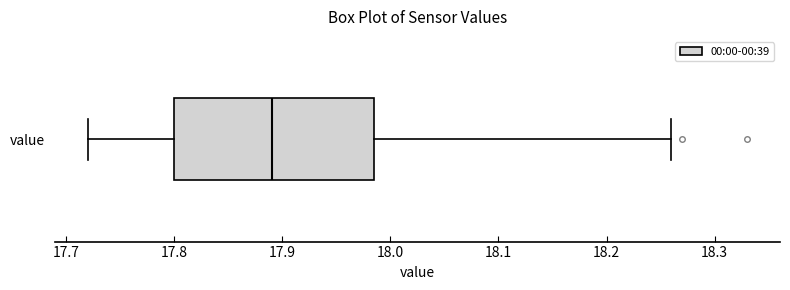

Transcribe this box plot: give where the median line is, the range the box spans, and where the two whiskers end, as read against the x-axis. The values are not printed on the chart, so give them approximately, as read against the axis.

median 17.89, box 17.80 to 17.99, whiskers 17.72 to 18.26